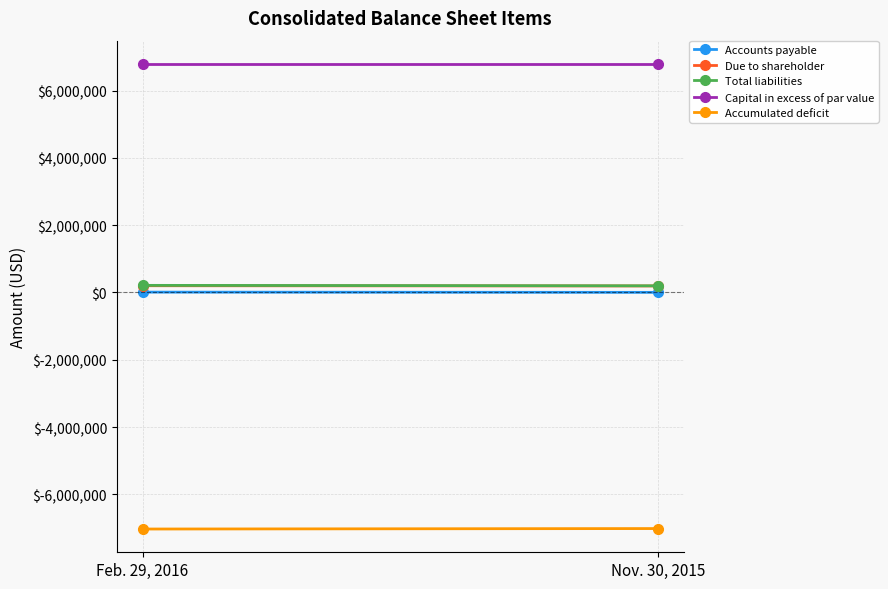

At which category is the sum across all series the highest?

Feb. 29, 2016